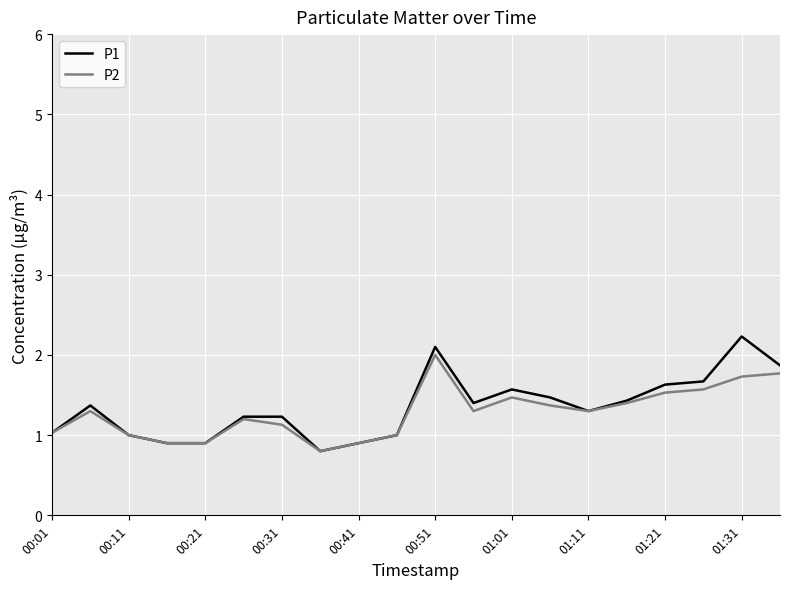

List the series in order of their peak value, lowest first.

P2, P1